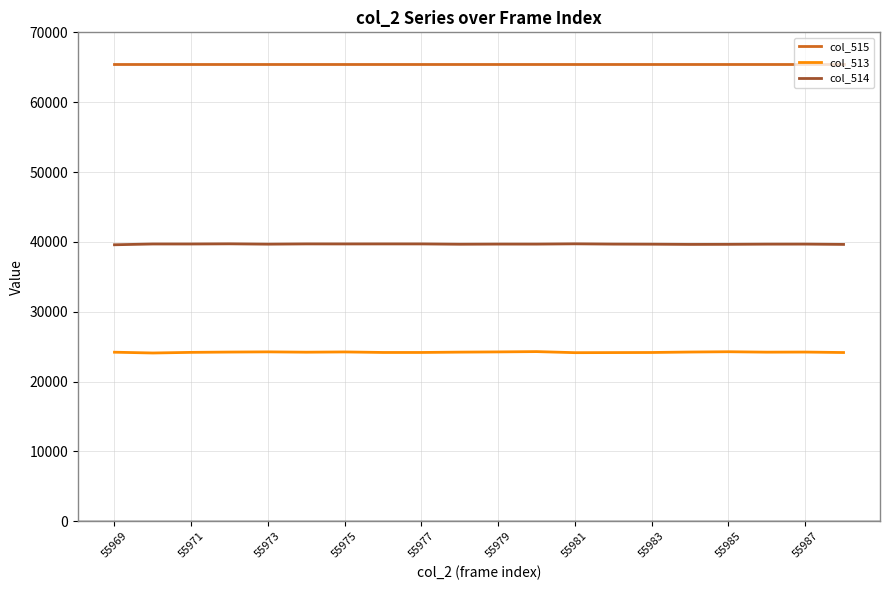

List the series in order of their peak value, lowest first.

col_513, col_514, col_515